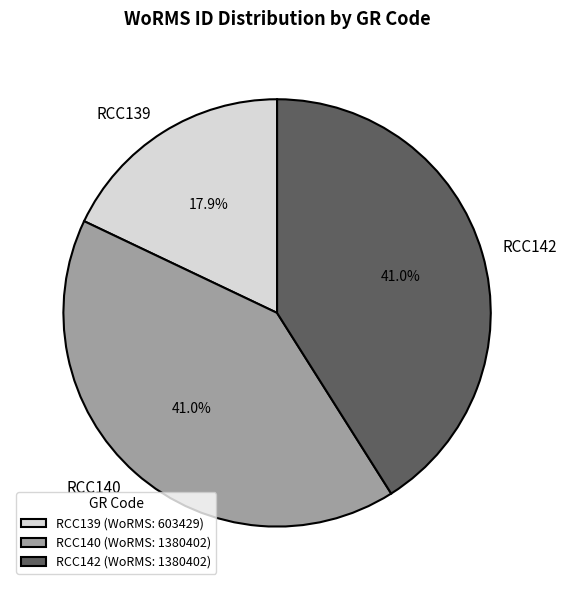

What is the ratio of the value at RCC139 to the value at RCC140?

0.4